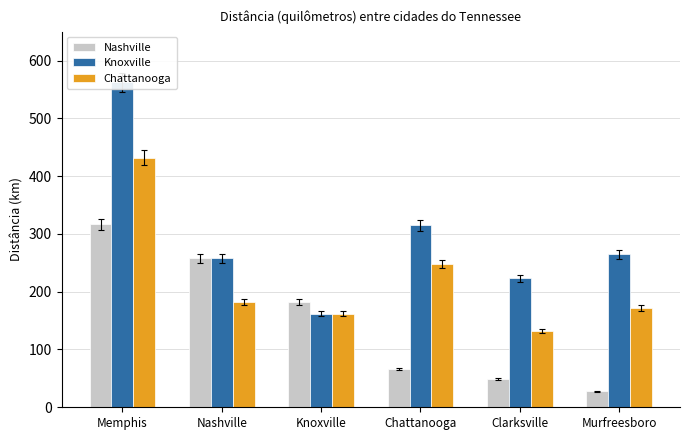

The Chattanooga series shows 162 at Knoxville. True or false?

True